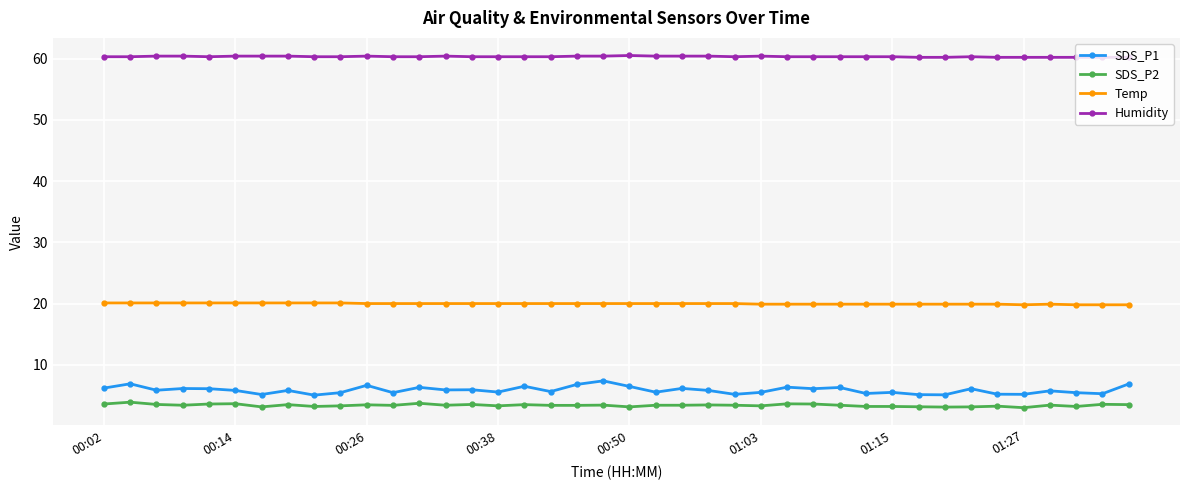

Which series has the largest total across all categories?

Humidity